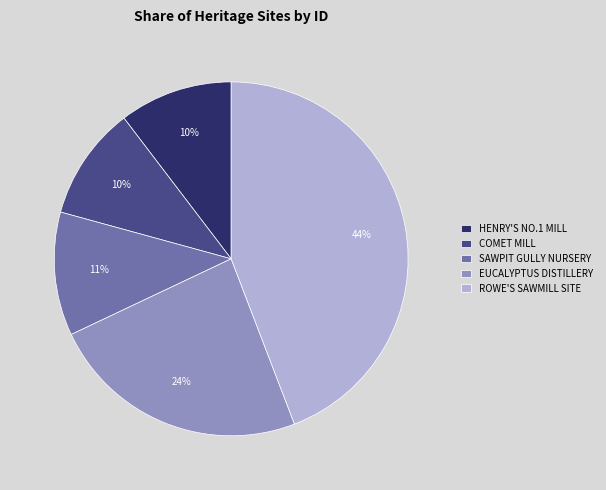

To the nearest percent, what is the average slice percentage?

20%